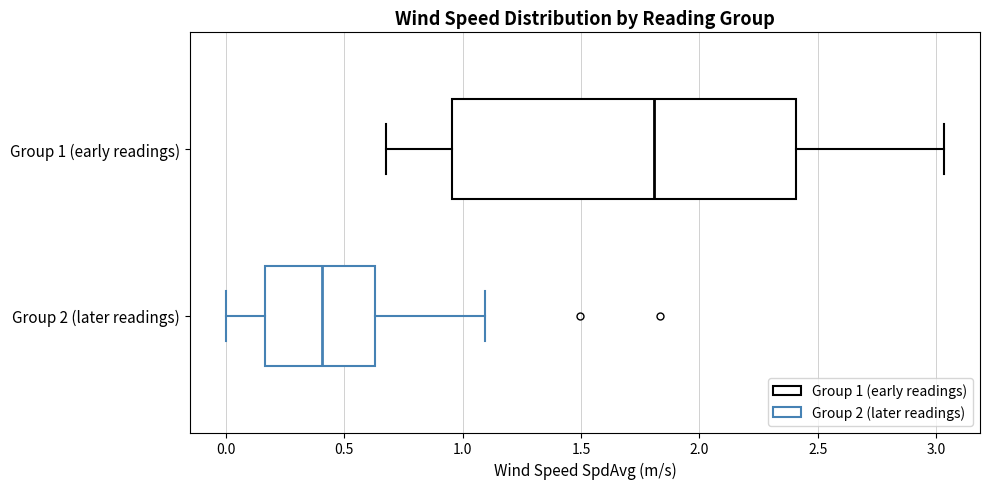

Reading bottom to top, transcribe this box plot: for each box, give where its median line is, the range the box spans, and where its two whiskers end, as read against the x-axis. The values are not printed on the chart, so give them approximately, as read against the axis.

Group 2 (later readings): median 0.40, box 0.15 to 0.65, whiskers 0.00 to 1.10
Group 1 (early readings): median 1.80, box 0.95 to 2.40, whiskers 0.70 to 3.05